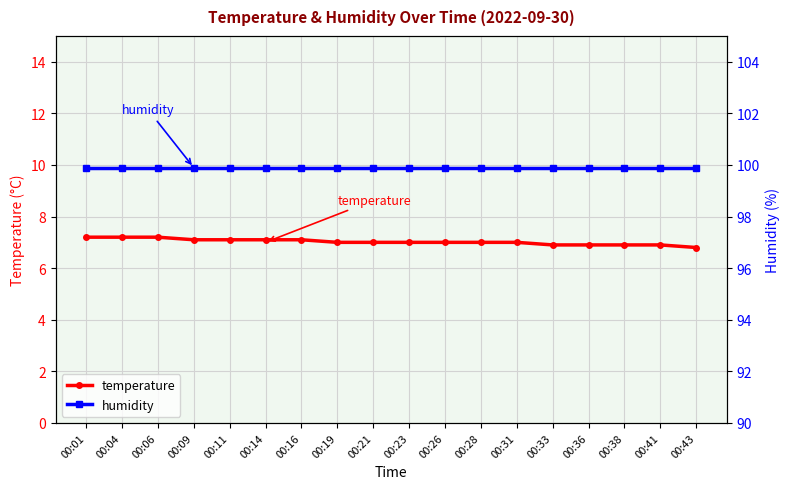

What is the highest value of the temperature series?

7.2